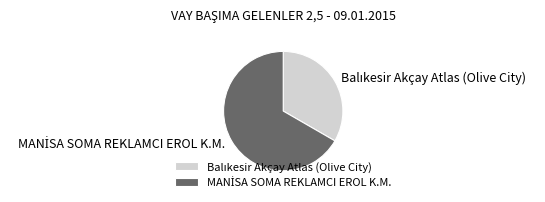

Is there any slice that represents more than half of the pie?

Yes